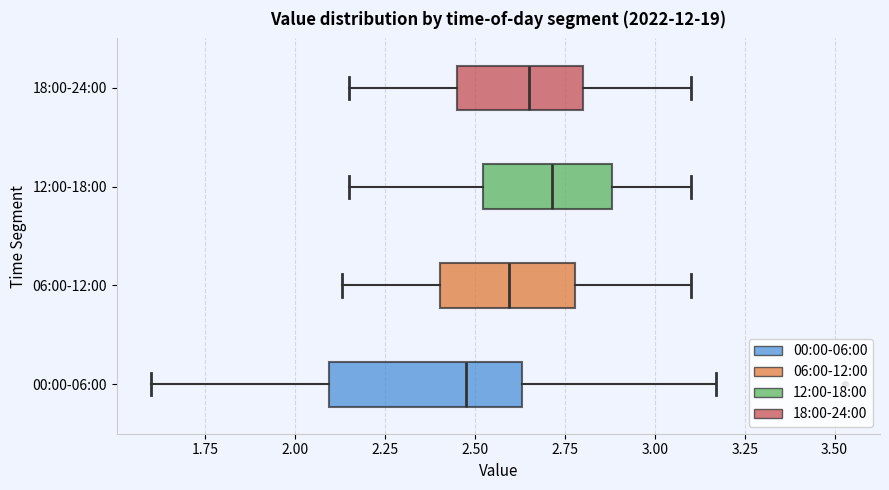

Which box is the widest, from its left edge to its right edge?

00:00-06:00